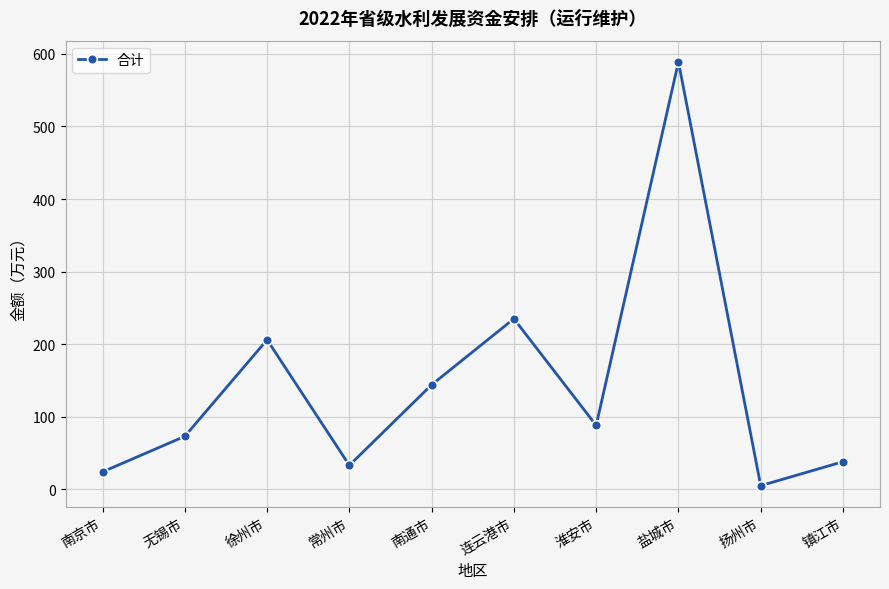

What is the difference between the maximum and minimum values?

584